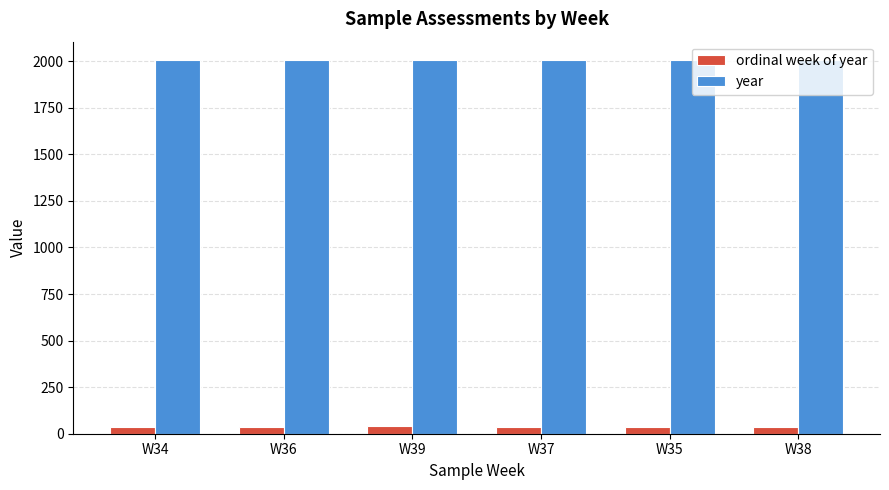

Which series has the largest total across all categories?

year